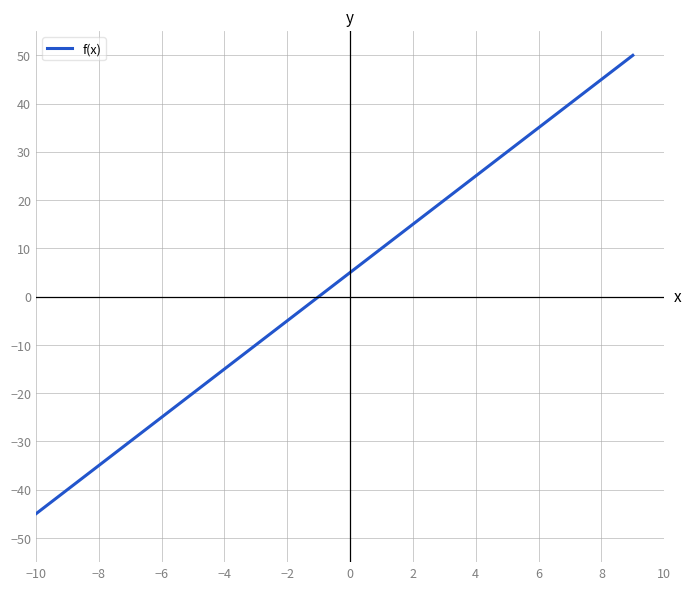

What is the difference between the maximum and minimum values?

95